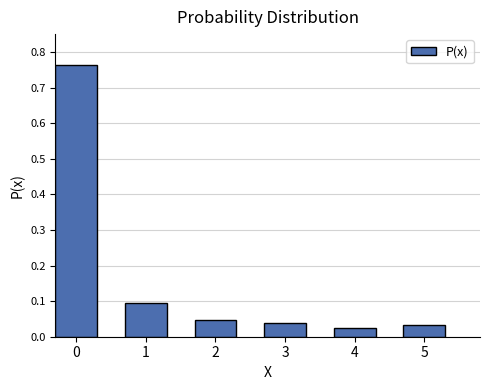

What is the difference between the values at 4 and 0?

0.7